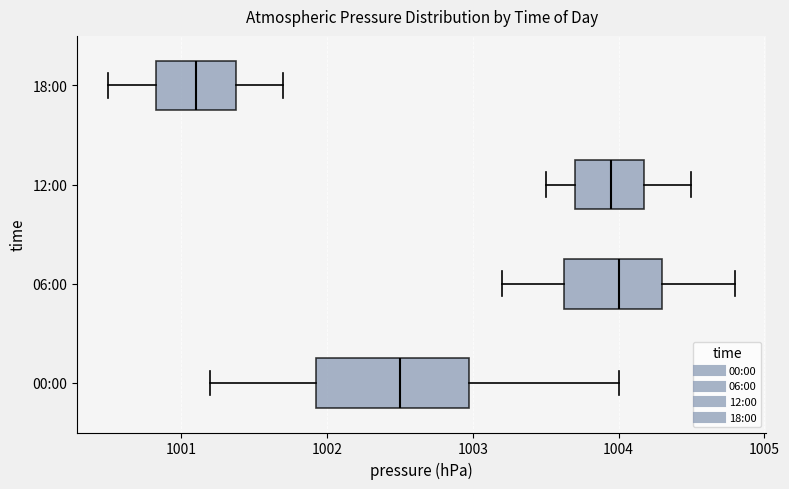

Reading bottom to top, transcribe this box plot: for each box, give where its median line is, the range the box spans, and where its two whiskers end, as read against the x-axis. The values are not printed on the chart, so give them approximately, as read against the axis.

00:00: median 1002.5, box 1001.9 to 1003.0, whiskers 1001.2 to 1004.0
06:00: median 1004.0, box 1003.6 to 1004.3, whiskers 1003.2 to 1004.8
12:00: median 1004.0, box 1003.7 to 1004.2, whiskers 1003.5 to 1004.5
18:00: median 1001.1, box 1000.8 to 1001.4, whiskers 1000.5 to 1001.7